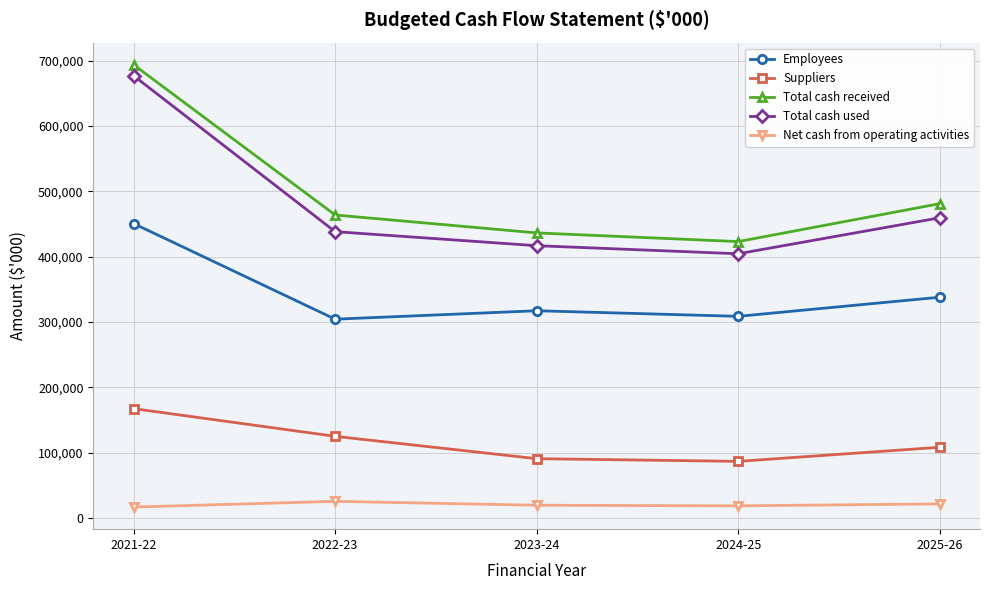

What are all the series names shown in the legend?

Employees, Suppliers, Total cash received, Total cash used, Net cash from operating activities